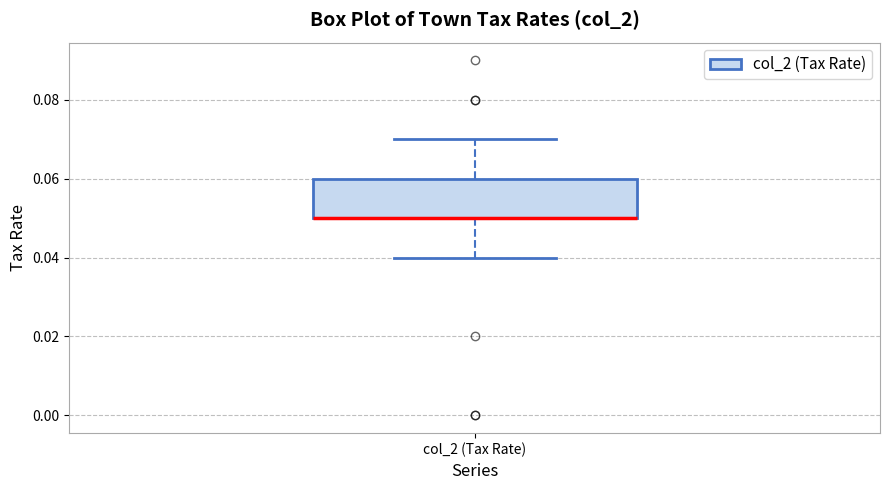

Transcribe this box plot: give where the median line is, the range the box spans, and where the two whiskers end, as read against the y-axis. The values are not printed on the chart, so give them approximately, as read against the axis.

median 0.05 (drawn on the box's lower edge), box 0.05 to 0.06, whiskers 0.04 to 0.07